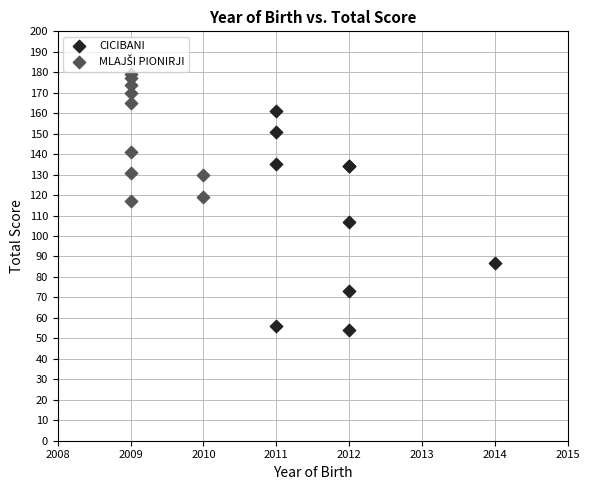

Which series reaches the minimum Y coordinate?

CICIBANI